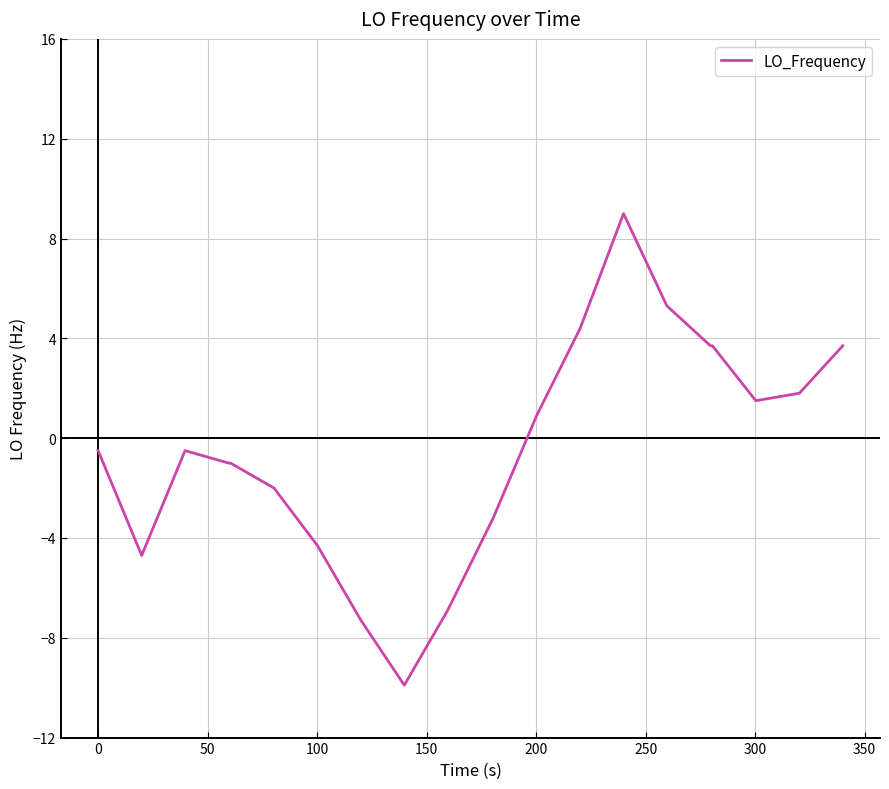

What is the difference between the maximum and minimum values?

18.9